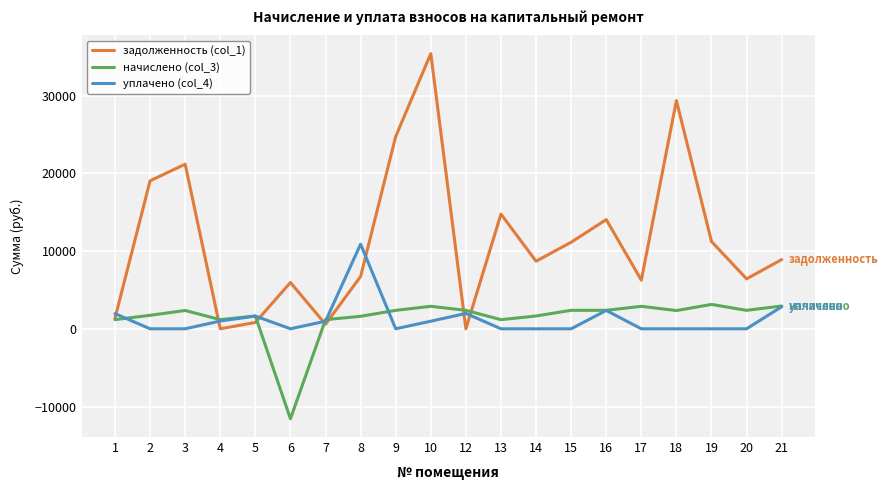

What is the highest value of the начислено (col_3) series?

3137.2